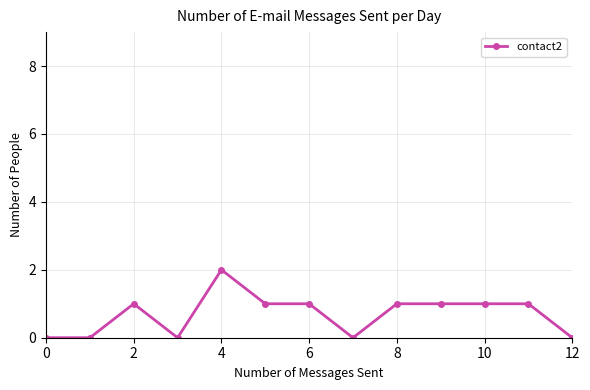

What is the value of the 9th point from the left?

1